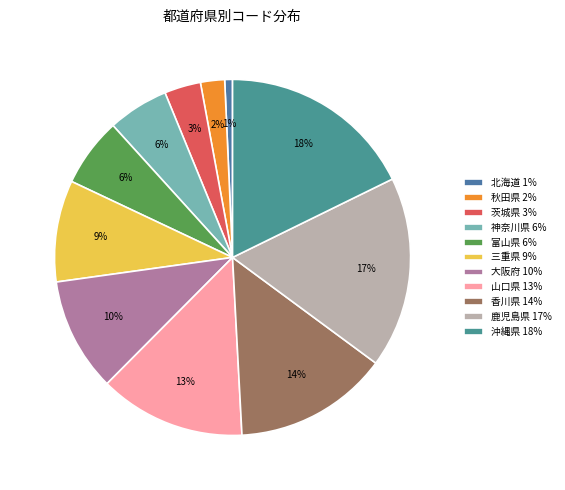

Count the number of slices in the pie.

11